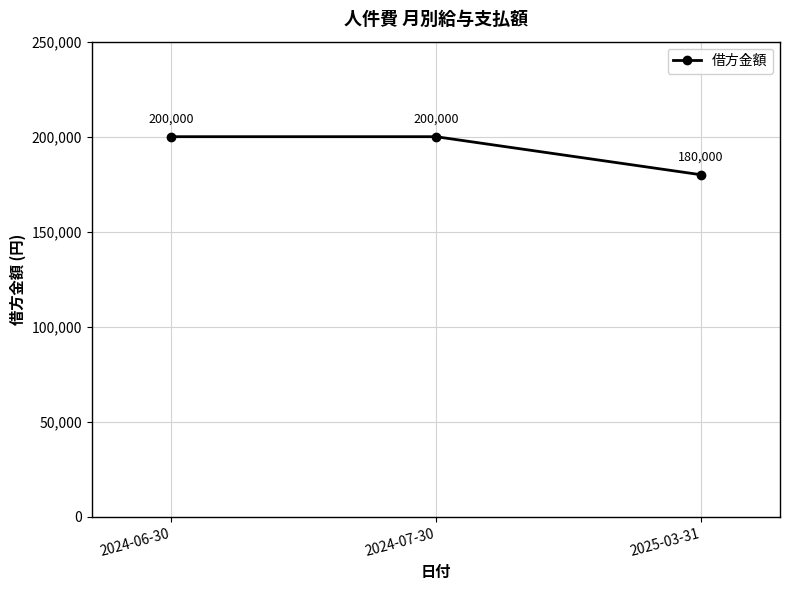

Count the values in the range 180000 to 200000.

3